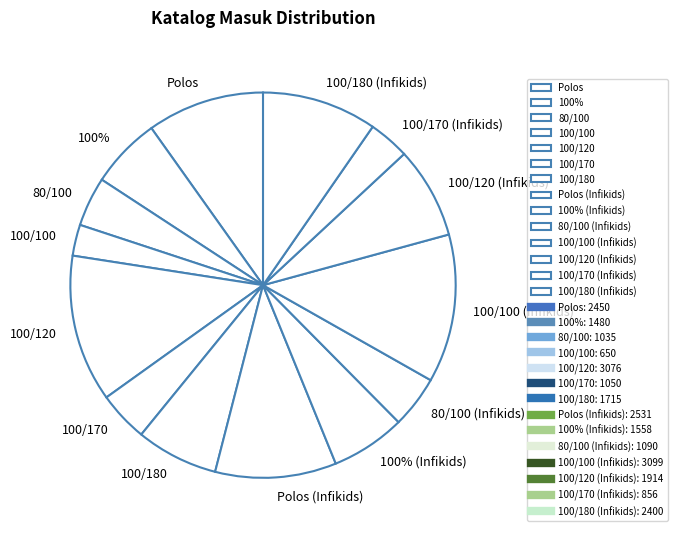

Does 100/170 account for over 50% of the chart?

No